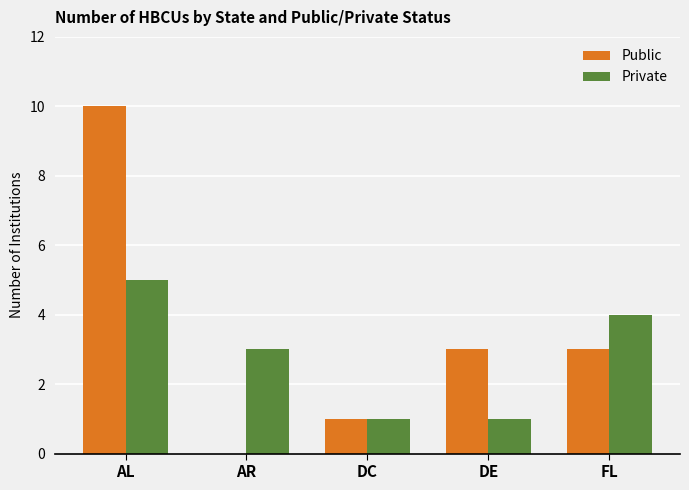

What is the maximum value shown in the chart?

10